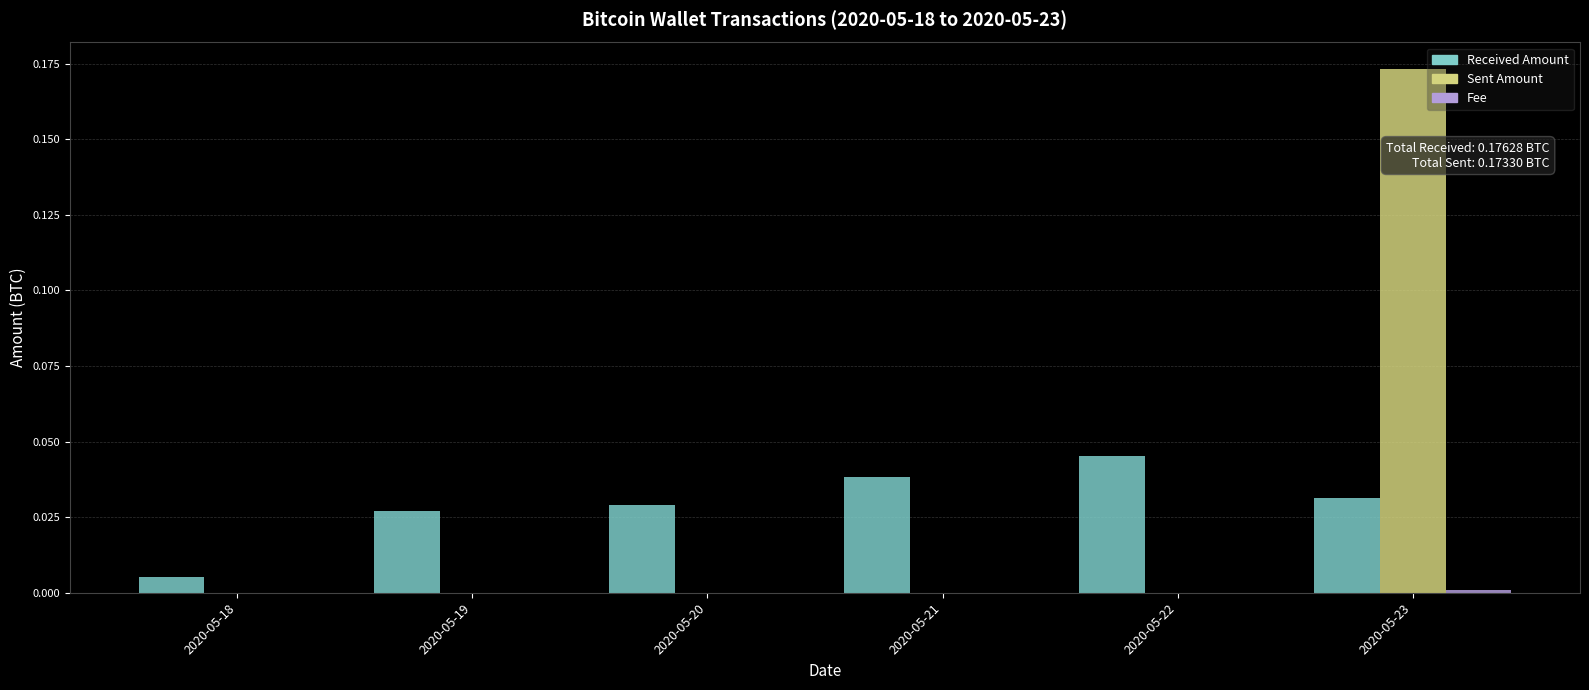

Is the value of Sent Amount at 2020-05-19 greater than the value of Received Amount at 2020-05-22?

No